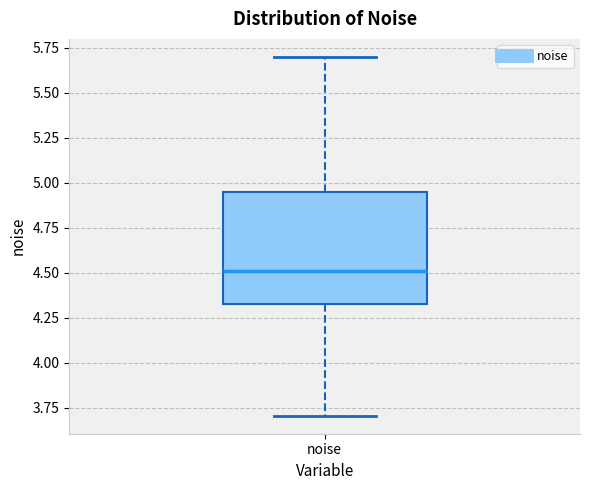

Transcribe this box plot: give where the median line is, the range the box spans, and where the two whiskers end, as read against the y-axis. The values are not printed on the chart, so give them approximately, as read against the axis.

median 4.50, box 4.35 to 4.95, whiskers 3.70 to 5.70